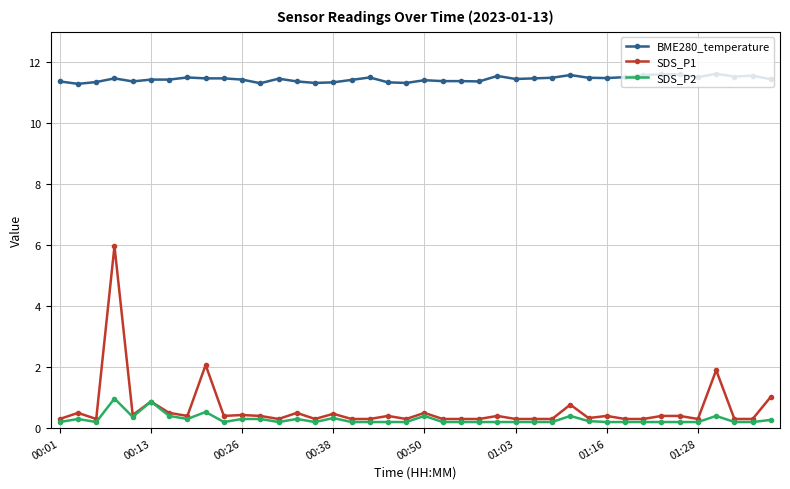

What is the difference between the maximum and minimum values in the BME280_temperature series?

0.3